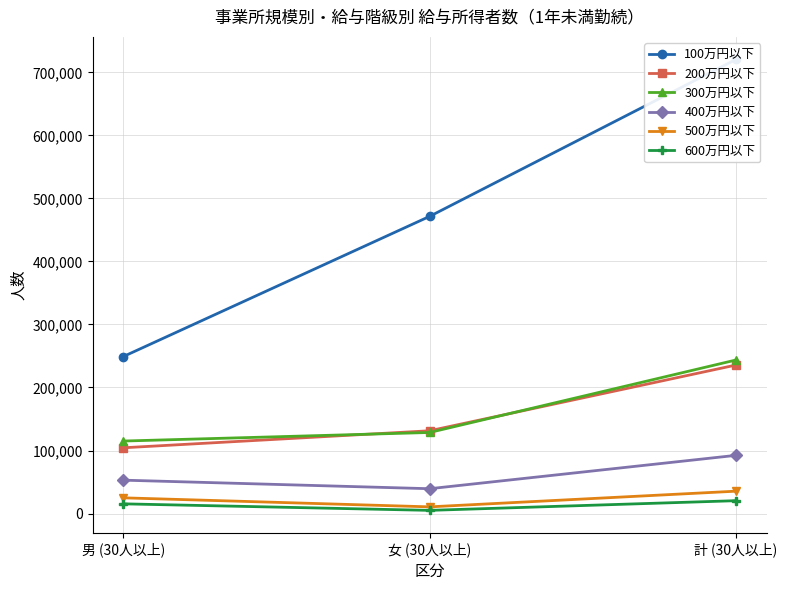

What position from the left is 男 (30人以上)?

1